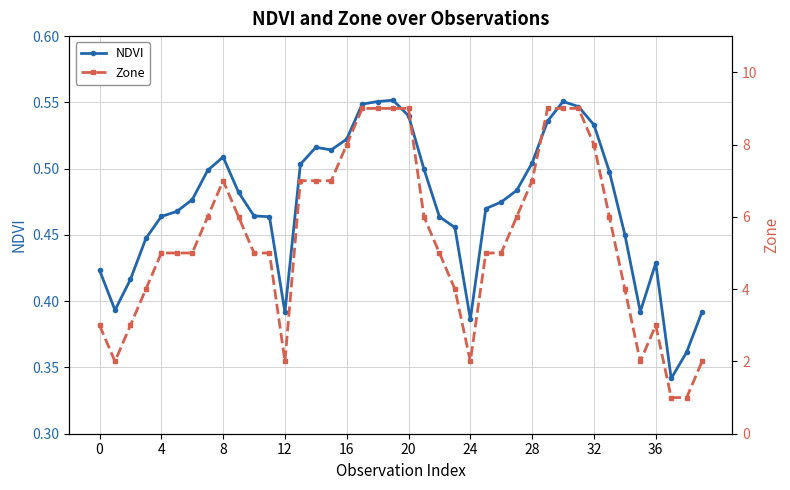

True or false: Zone and NDVI cross at least once.

False